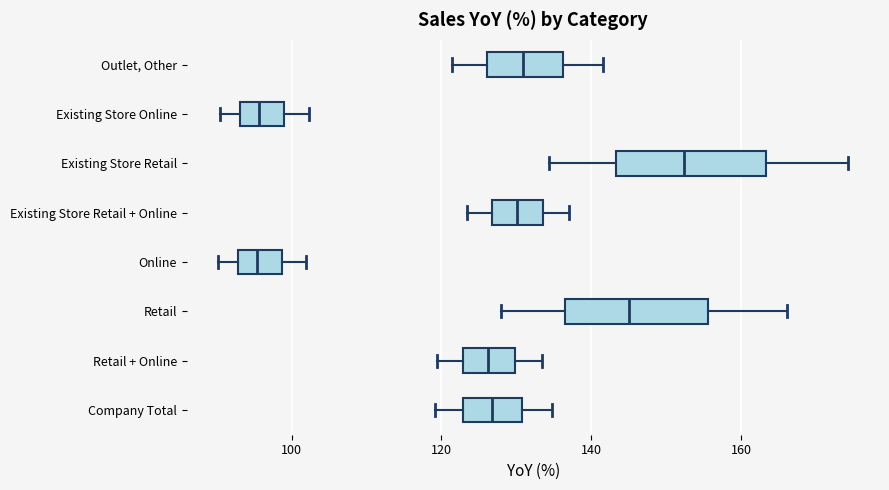

Reading bottom to top, transcribe this box plot: for each box, give where its median line is, the range the box spans, and where its two whiskers end, as read against the x-axis. The values are not printed on the chart, so give them approximately, as read against the axis.

Company Total: median 126, box 122 to 130, whiskers 120 to 134
Retail + Online: median 126, box 122 to 130, whiskers 120 to 134
Retail: median 146, box 136 to 156, whiskers 128 to 166
Online: median 96, box 92 to 98, whiskers 90 to 102
Existing Store Retail + Online: median 130, box 126 to 134, whiskers 124 to 138
Existing Store Retail: median 152, box 144 to 164, whiskers 134 to 174
Existing Store Online: median 96, box 94 to 100, whiskers 90 to 102
Outlet, Other: median 130, box 126 to 136, whiskers 122 to 142